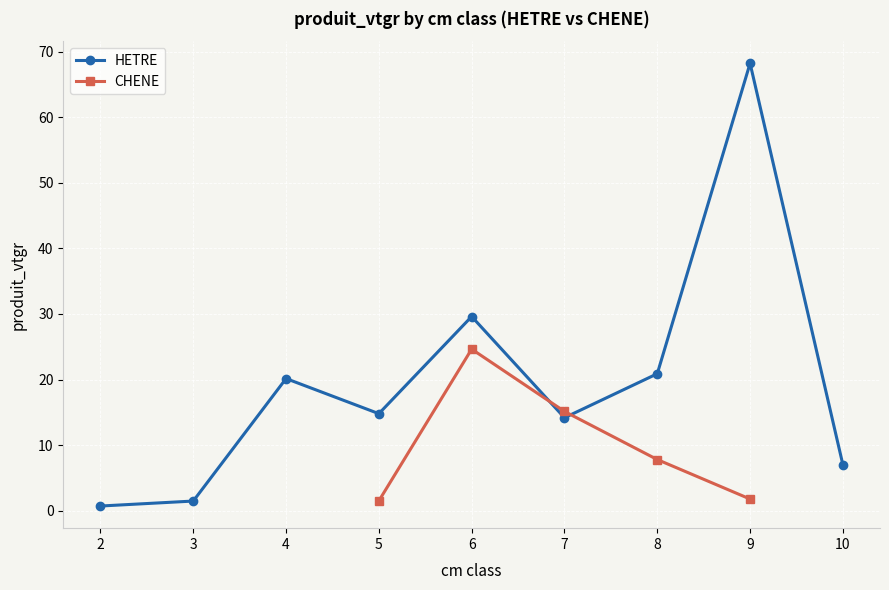

The HETRE series shows 7.0 at 10. True or false?

True